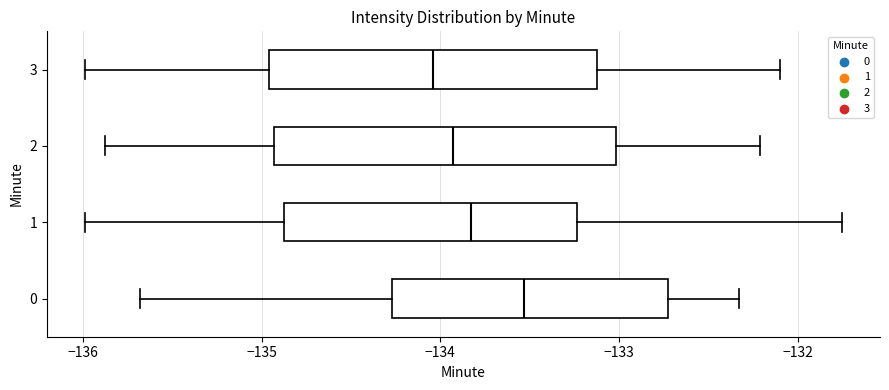

Where does the left whisker of the box at y = 1 end on the x-axis? The values are not printed on the chart, so give them approximately, as read against the axis.

-136.0